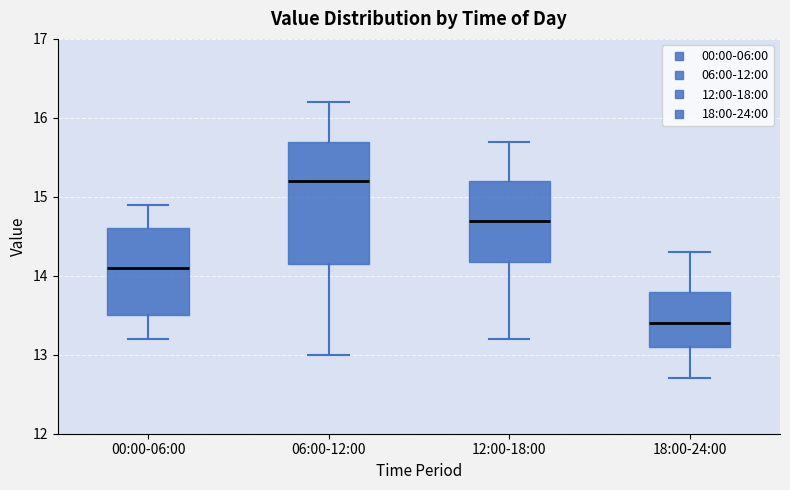

Reading left to right, transcribe this box plot: for each box, give where its median line is, the range the box spans, and where its two whiskers end, as read against the y-axis. The values are not printed on the chart, so give them approximately, as read against the axis.

00:00-06:00: median 14.1, box 13.5 to 14.6, whiskers 13.2 to 14.9
06:00-12:00: median 15.2, box 14.2 to 15.7, whiskers 13.0 to 16.2
12:00-18:00: median 14.7, box 14.2 to 15.2, whiskers 13.2 to 15.7
18:00-24:00: median 13.4, box 13.1 to 13.8, whiskers 12.7 to 14.3